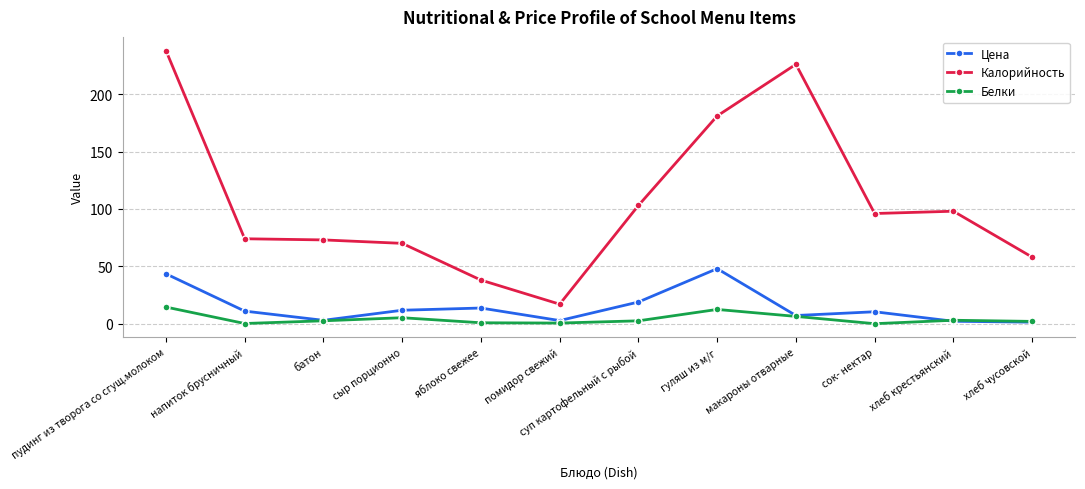

How many interior local peaks does the Белки series have?

3